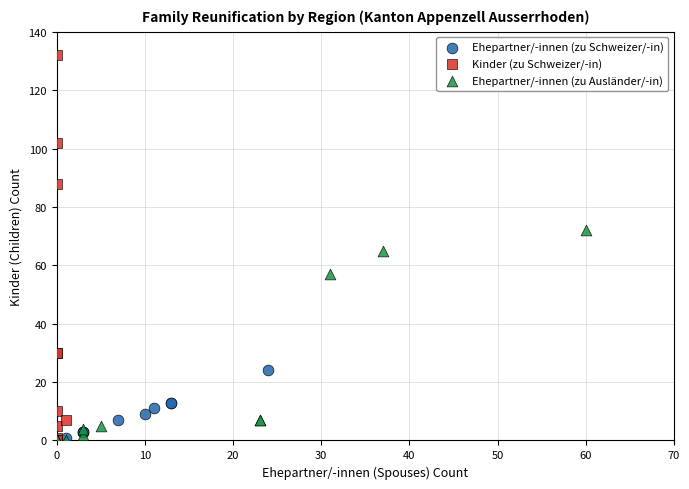

Which series has the widest spread of Y values?

Kinder (zu Schweizer/-in)